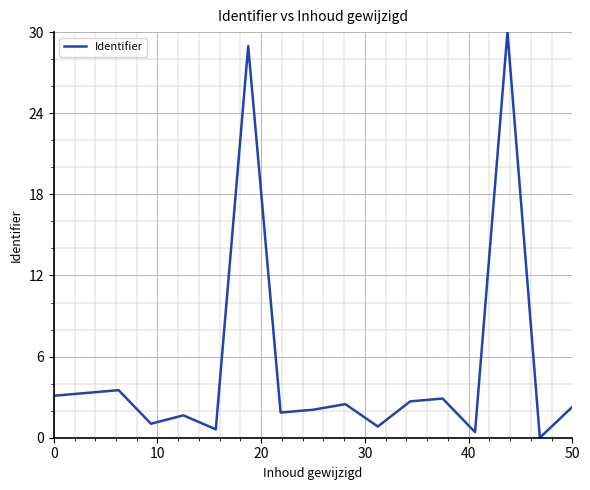

What is the maximum value shown in the chart?

30.0